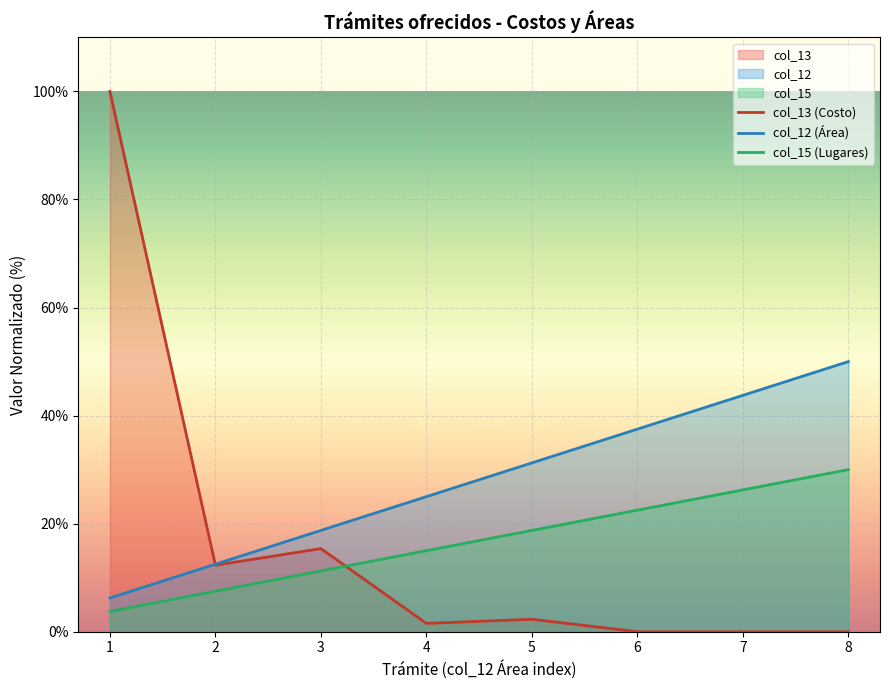

At which category does the chart reach its minimum across all series?

1